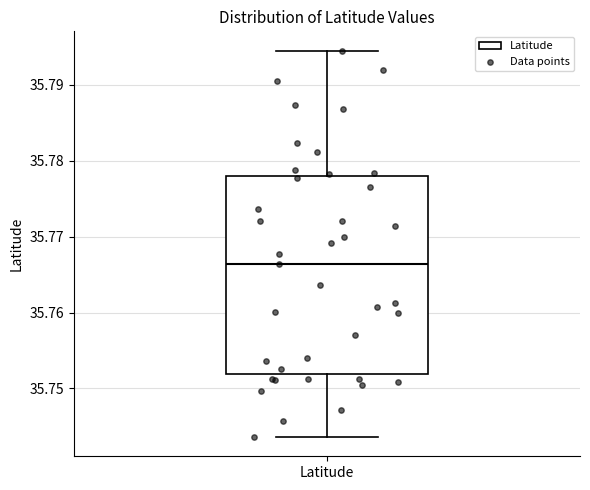

Transcribe this box plot: give where the median line is, the range the box spans, and where the two whiskers end, as read against the y-axis. The values are not printed on the chart, so give them approximately, as read against the axis.

median 35.766, box 35.752 to 35.778, whiskers 35.744 to 35.795